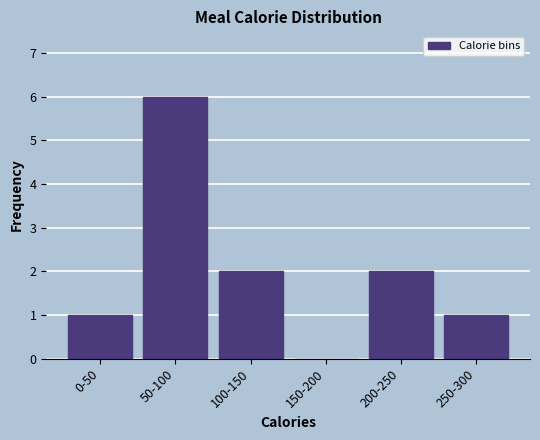

Reading right to left, what are all the values shown in this chart?

250-300=1	200-250=2	150-200=0	100-150=2	50-100=6	0-50=1